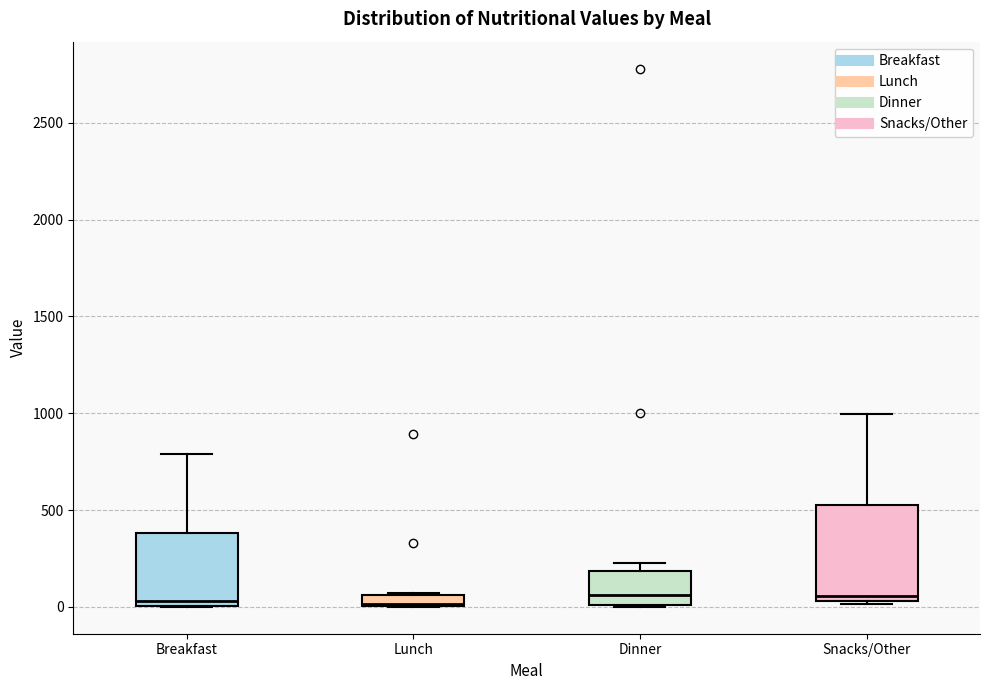

Which box is the tallest, from its lower edge to its upper edge?

Snacks/Other